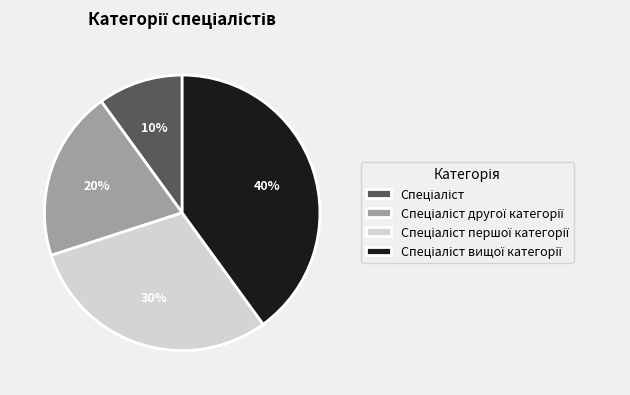

To the nearest percent, what is the difference between the largest and smallest slice percentages?

30%